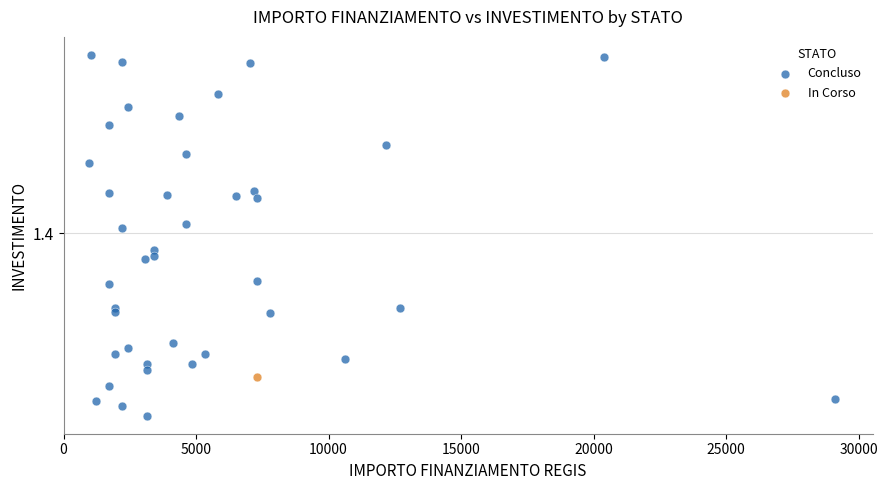

What are all the series names shown in the legend?

Concluso, In Corso